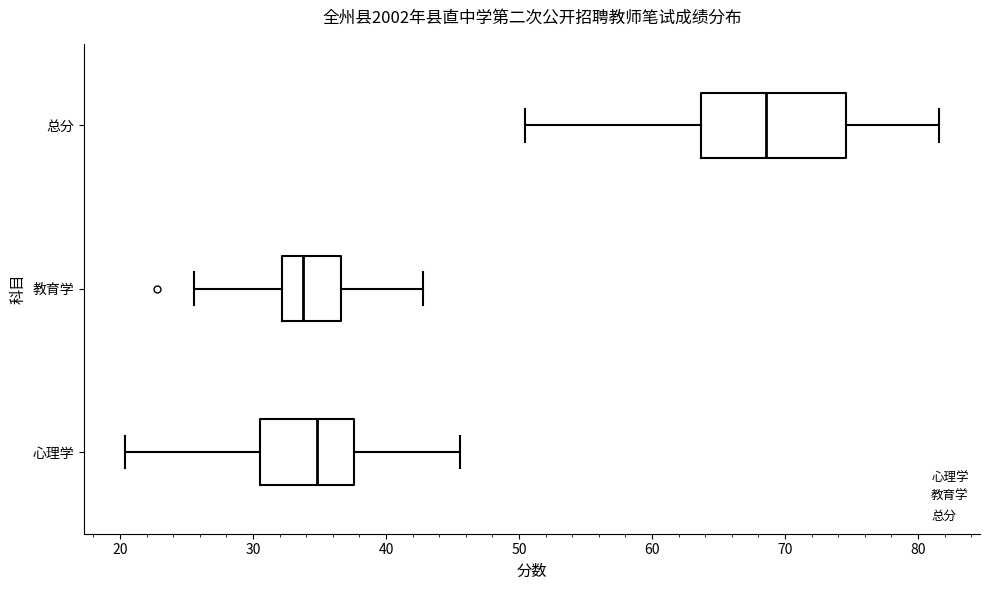

Reading bottom to top, transcribe this box plot: for each box, give where its median line is, the range the box spans, and where its two whiskers end, as read against the x-axis. The values are not printed on the chart, so give them approximately, as read against the axis.

心理学: median 35, box 31 to 38, whiskers 20 to 46
教育学: median 34, box 32 to 37, whiskers 26 to 43
总分: median 69, box 64 to 75, whiskers 50 to 82